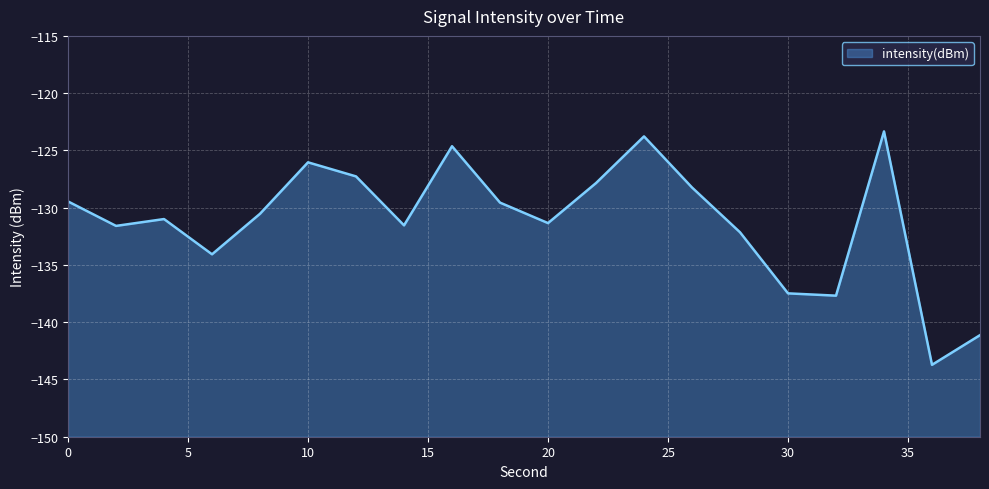

What is the maximum value shown in the chart?

-123.3